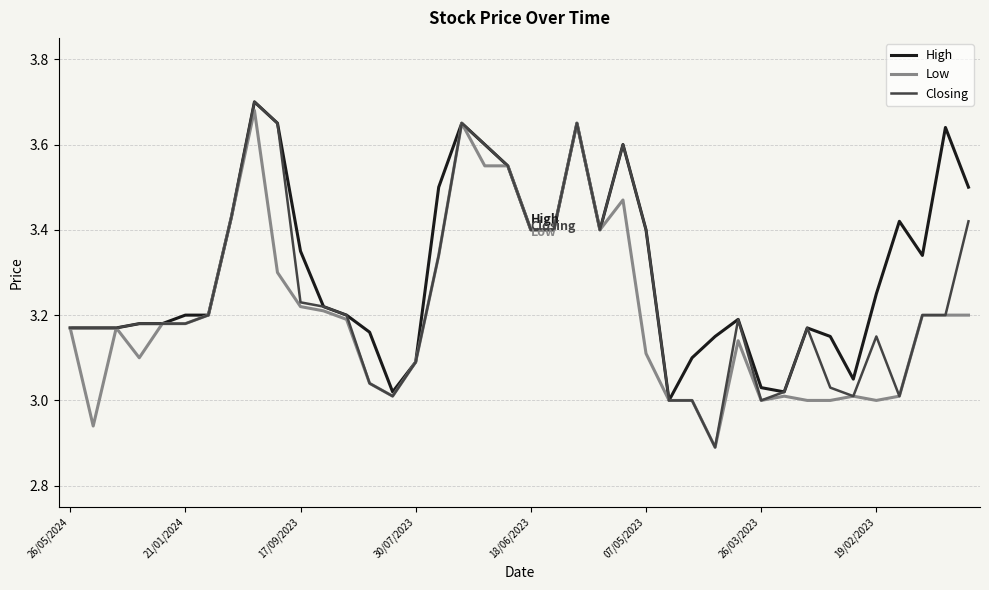

How many distinct data groups are displayed?

3